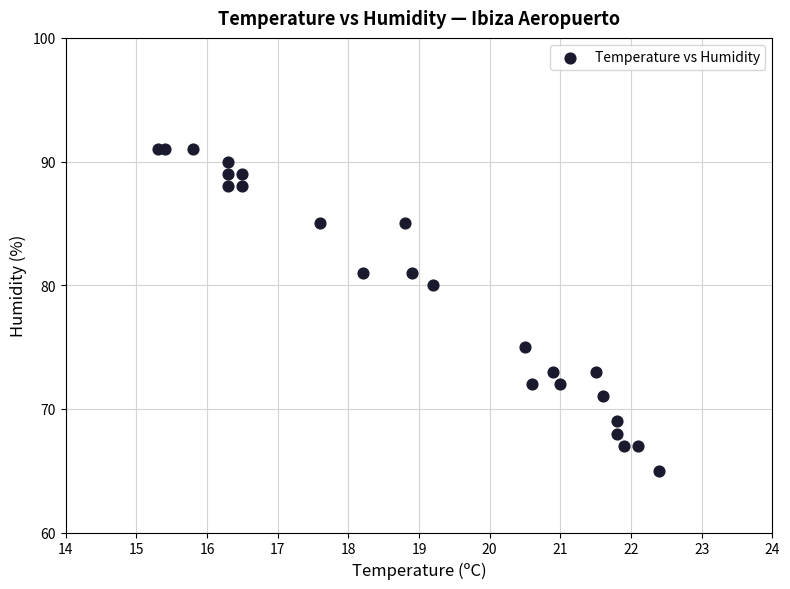

What Y value in the scatter plot is closest to 78?

80